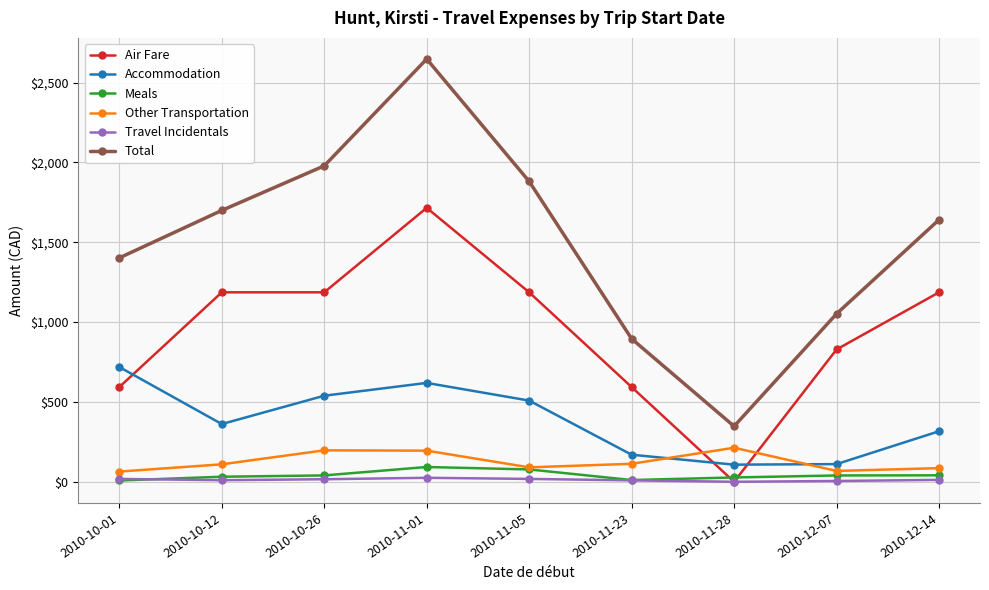

What is the sum of all Total values?

13544.4